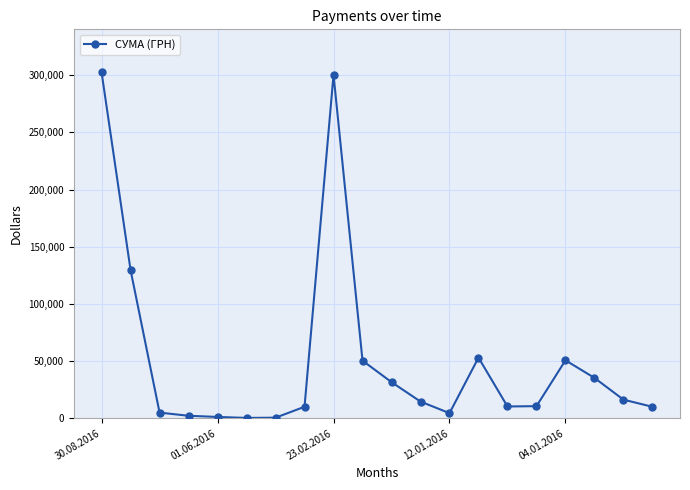

True or false: the data has more than 1 interior local peaks.

True